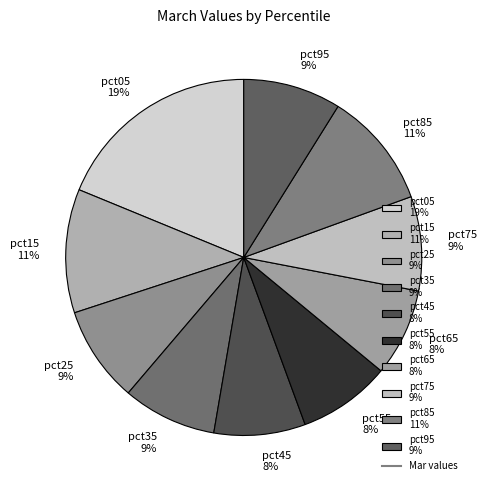

To the nearest percent, what portion does pct15 represent?

11%